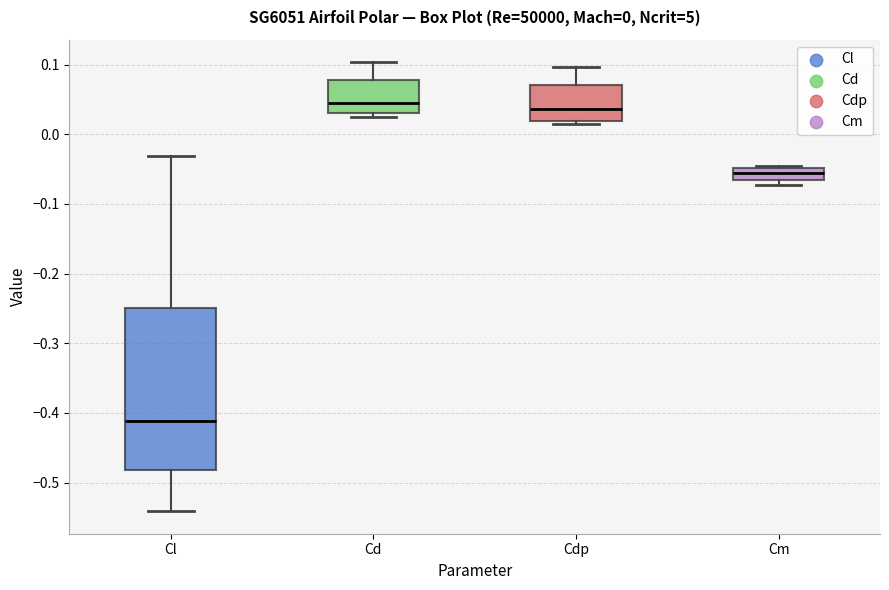

Which box is the tallest, from its lower edge to its upper edge?

Cl